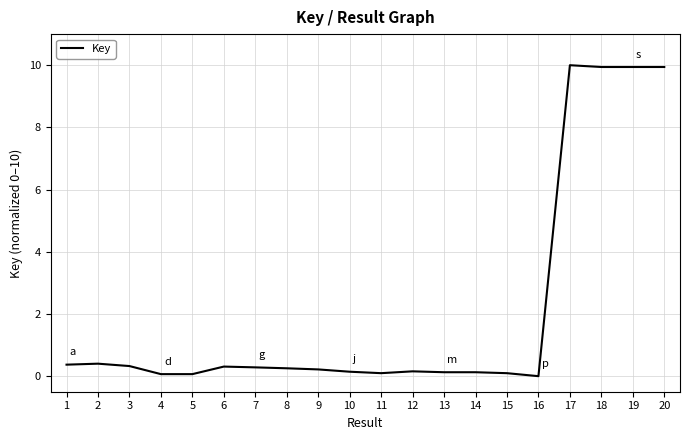

True or false: the data shows 0.1 at 10.

True